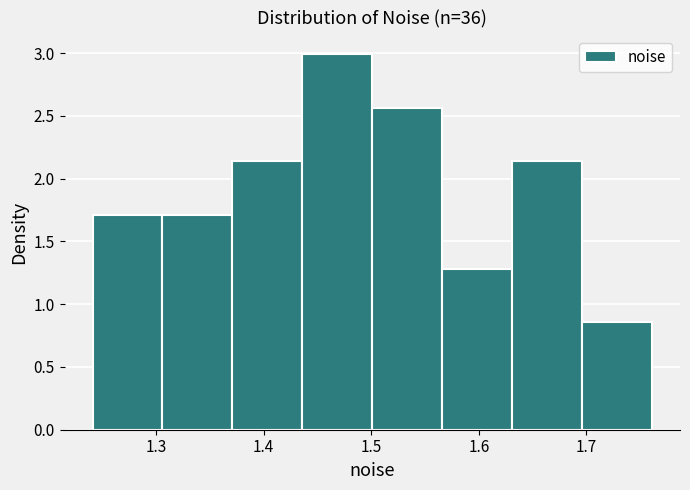

How tall is the bar that spans 1.70 to 1.76 on the x-axis? Neither the bar edges nor the heights are printed on the chart, so give them approximately, as read against the axes.

0.85